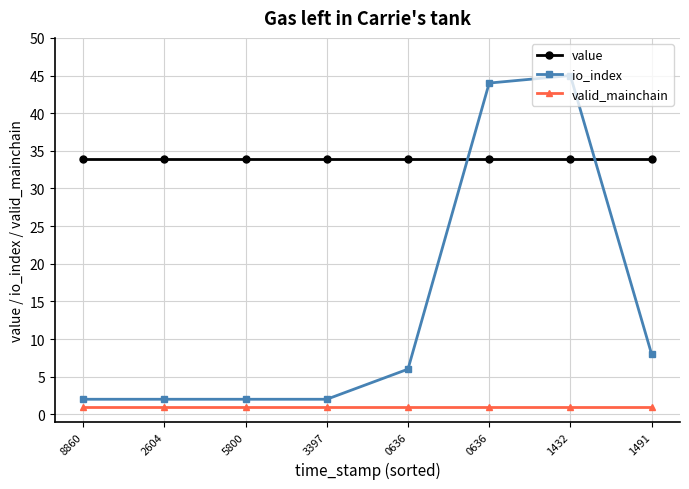

True or false: io_index has a value of 6.0 at 0636.

True